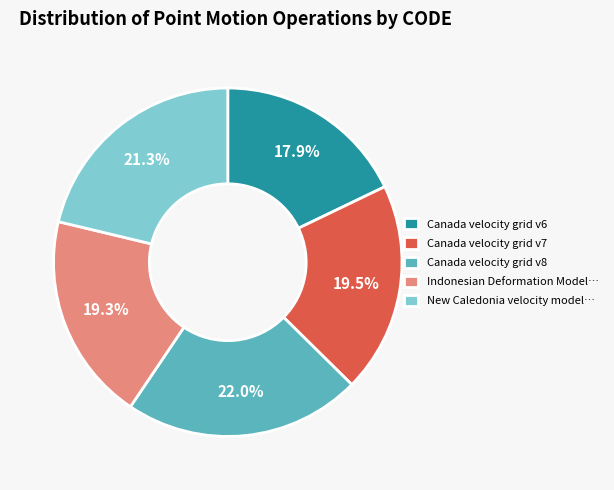

Does any single category account for the majority?

No